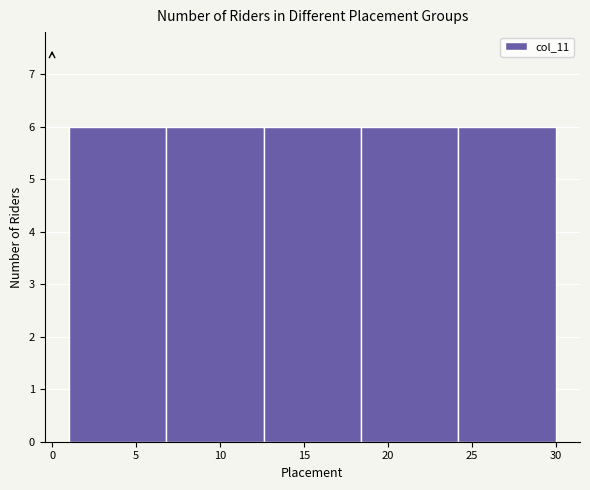

Reading left to right, list every bar in this chart as the range it spans on the x-axis followed by its height. Neither the bar edges nor the heights are printed on the chart, so give them approximately, as read against the axes.

1.0 to 6.8: 6
6.8 to 12.6: 6
12.6 to 18.4: 6
18.4 to 24.2: 6
24.2 to 30.0: 6